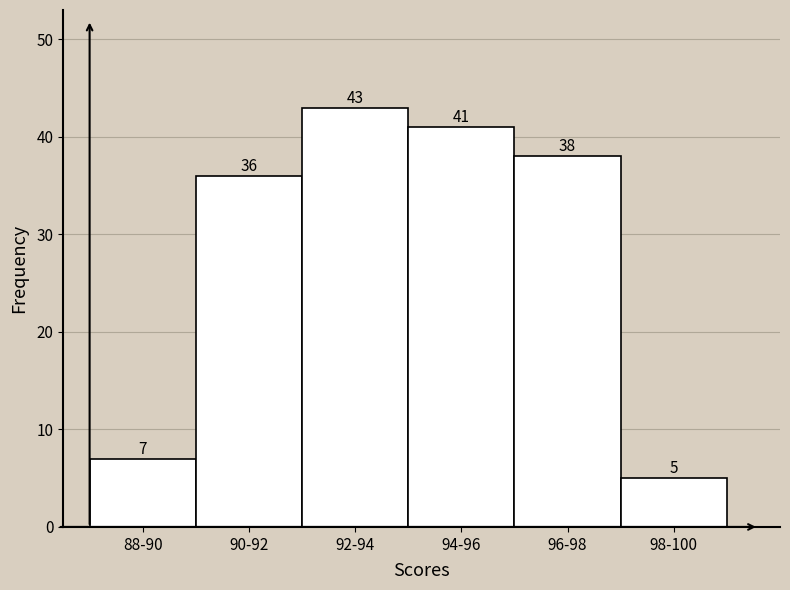

Reading left to right, transcribe all the data shown in this chart.

7	36	43	41	38	5